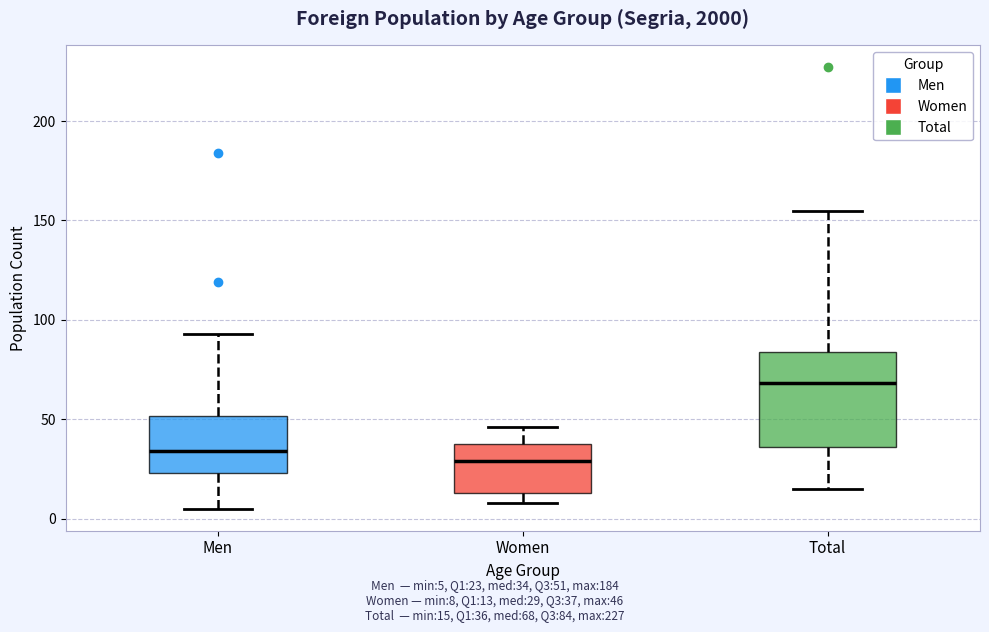

Where is the upper edge of the box for Women on the y-axis? The values are not printed on the chart, so give them approximately, as read against the axis.

40